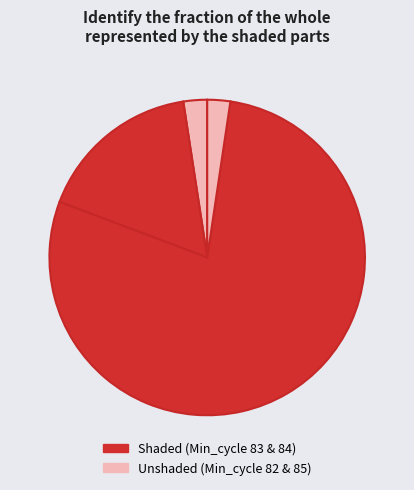

What is the largest slice in the pie chart?

84